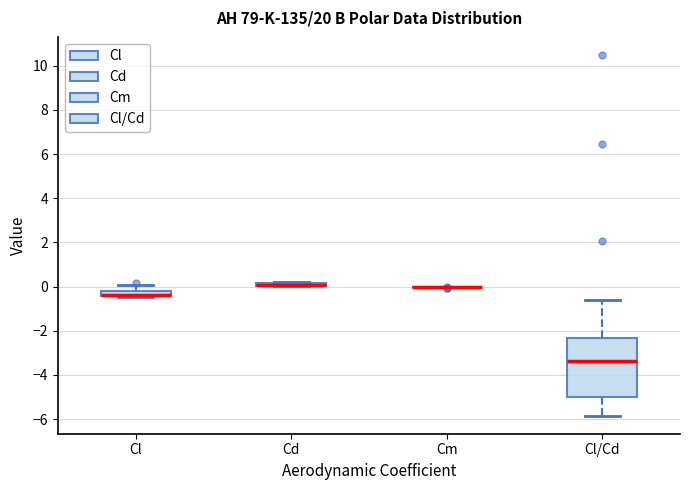

Which box is the tallest, from its lower edge to its upper edge?

Cl/Cd